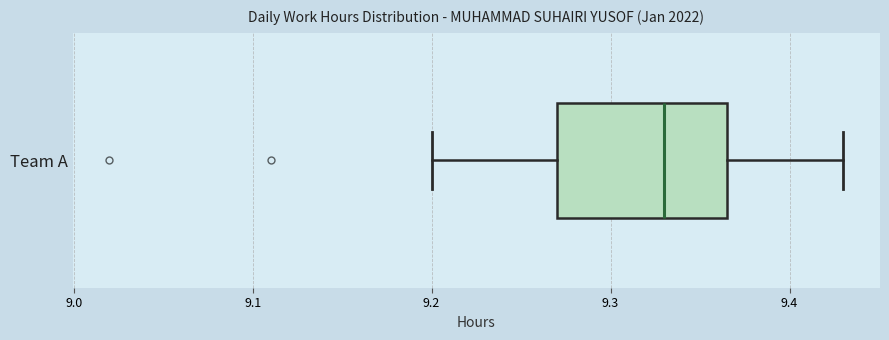

Transcribe this box plot: give where the median line is, the range the box spans, and where the two whiskers end, as read against the x-axis. The values are not printed on the chart, so give them approximately, as read against the axis.

median 9.33, box 9.27 to 9.37, whiskers 9.20 to 9.43